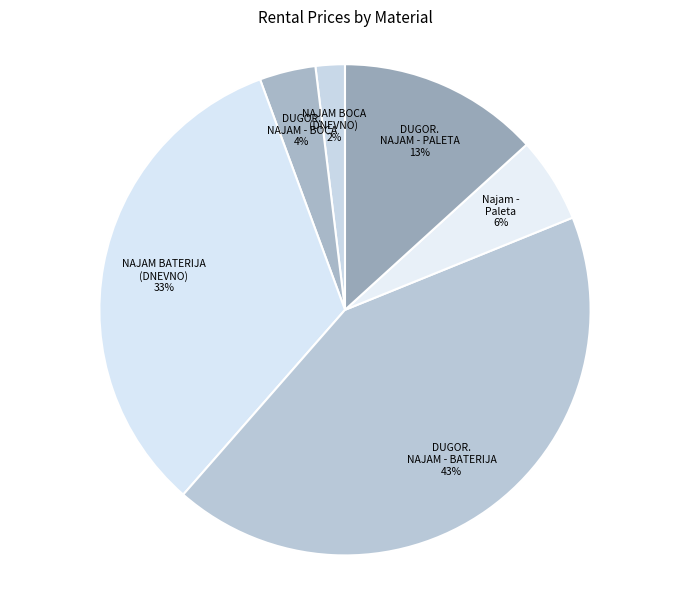

Count the number of slices in the pie.

6